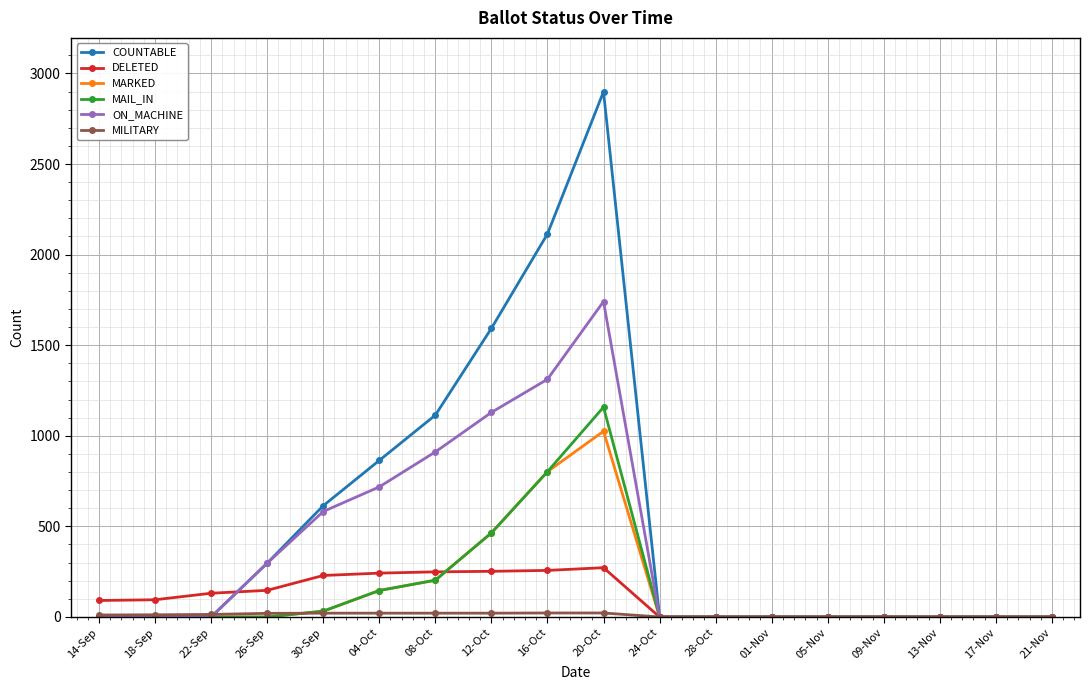

At which category is the sum across all series the highest?

20-Oct